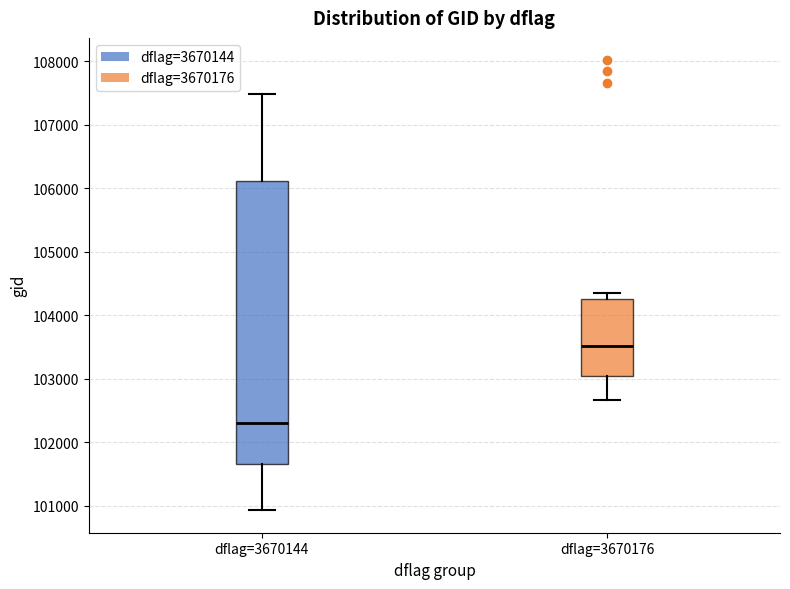

Which box's median line is the highest?

dflag=3670176